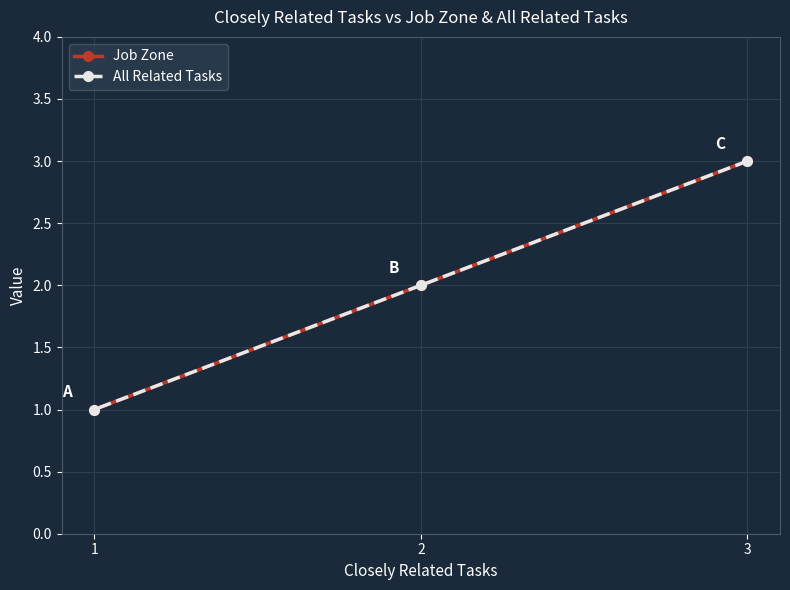

Reading left to right, extract all data points from this chart.

Job Zone: 3=3	2=2	1=1
All Related Tasks: 3=3	2=2	1=1